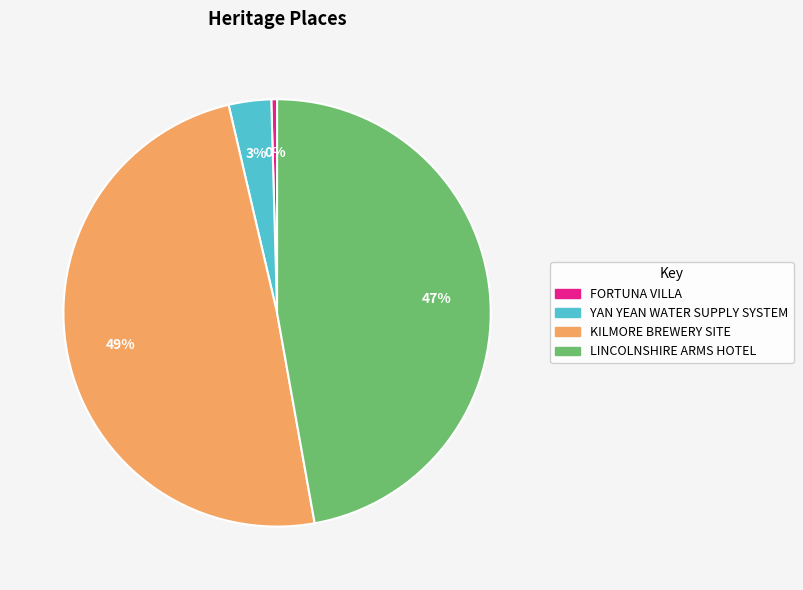

Which category has the smallest portion of the pie?

FORTUNA VILLA